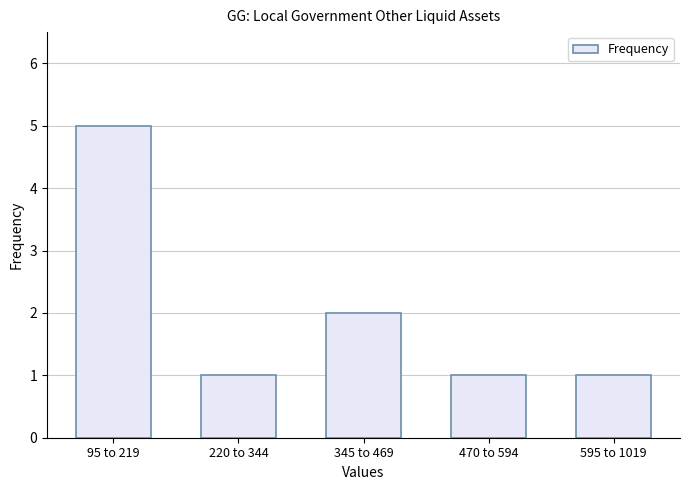

Reading left to right, transcribe all the data shown in this chart.

95 to 219=5	220 to 344=1	345 to 469=2	470 to 594=1	595 to 1019=1